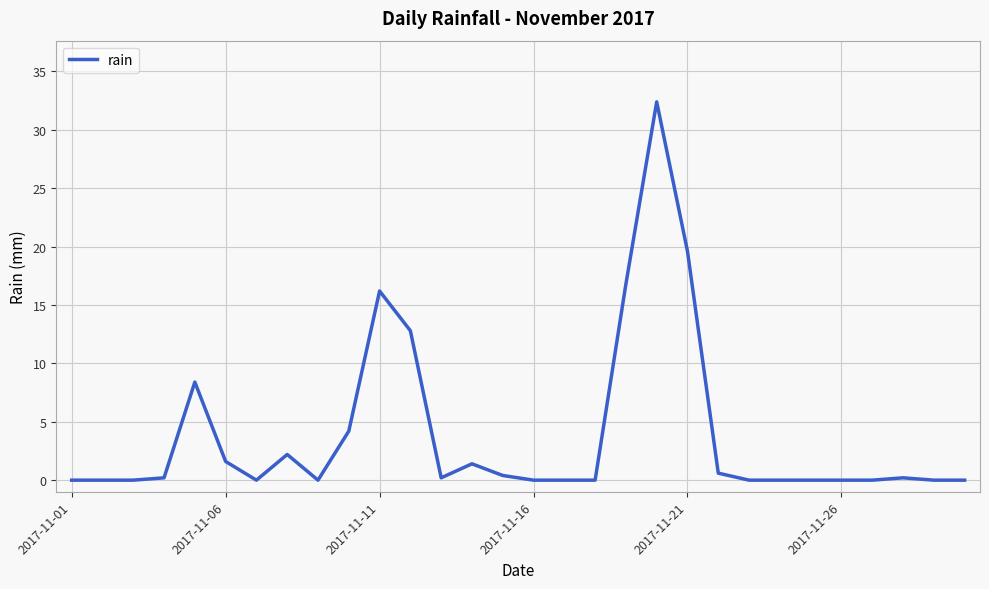

What is the greatest value displayed?

32.4